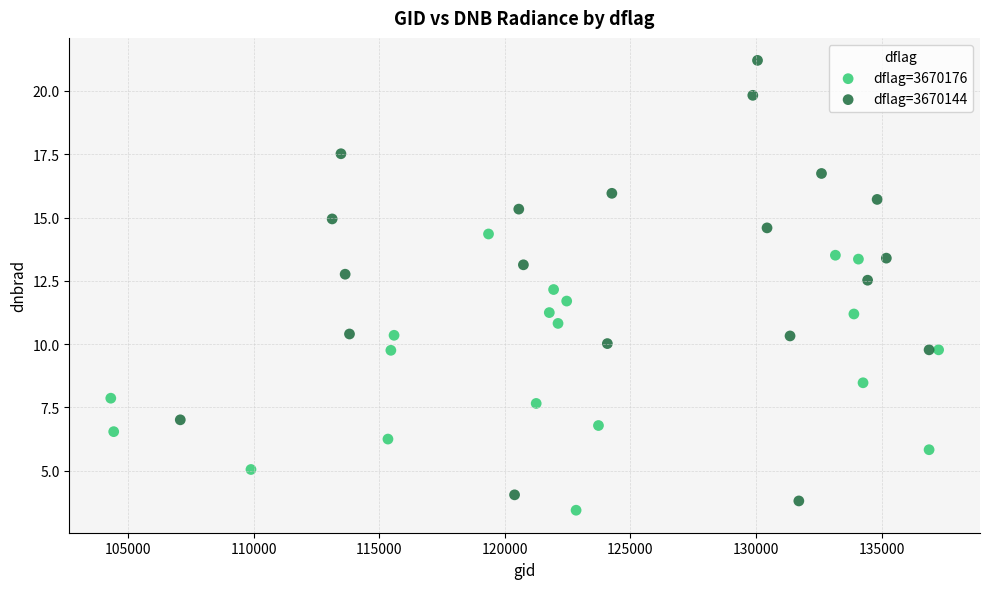

What are all the series names shown in the legend?

dflag=3670176, dflag=3670144